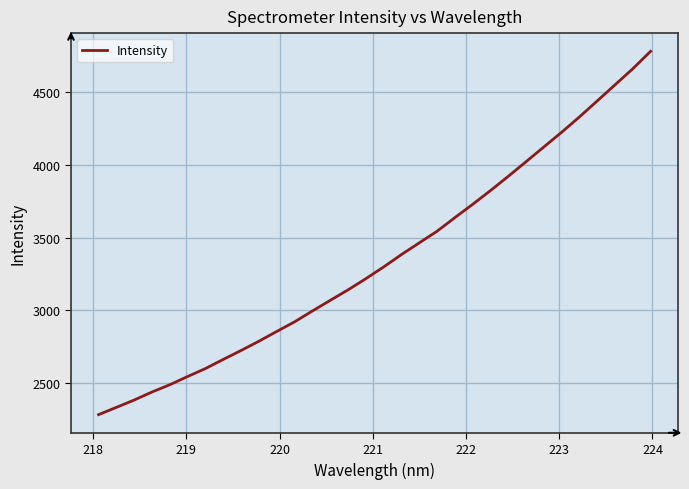

What is the smallest value displayed?

2281.2